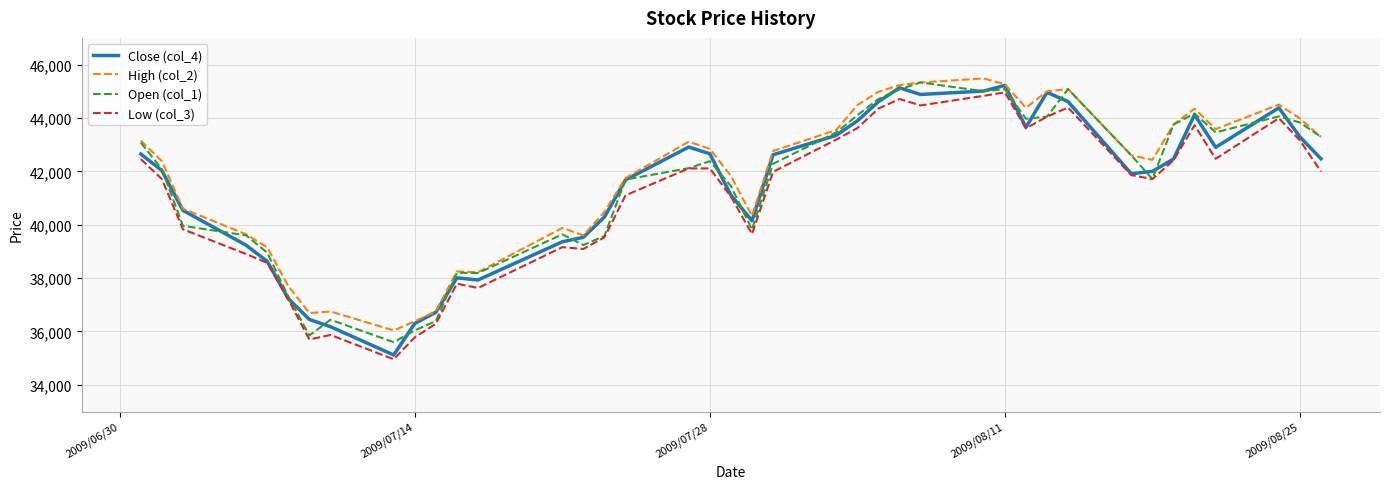

What is the highest value of the Close (col_4) series?

45220